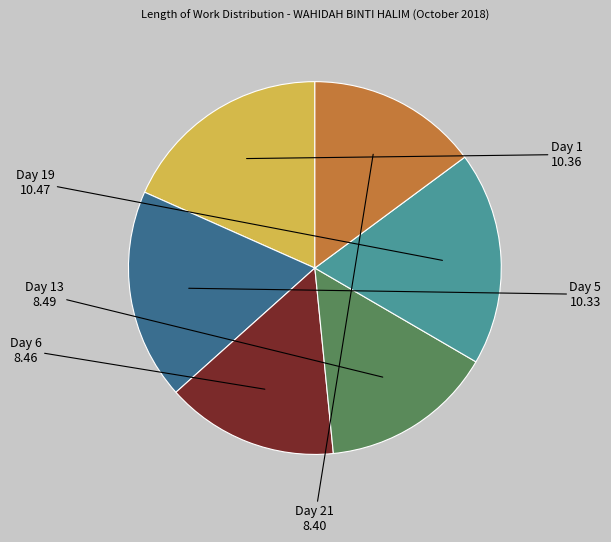

Does any single category account for the majority?

No